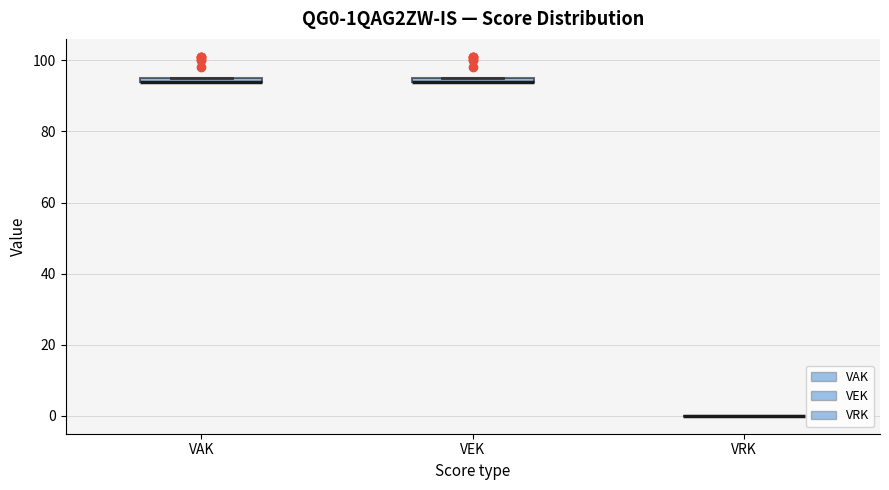

Where is the lower edge of the box for VEK on the y-axis? The values are not printed on the chart, so give them approximately, as read against the axis.

94